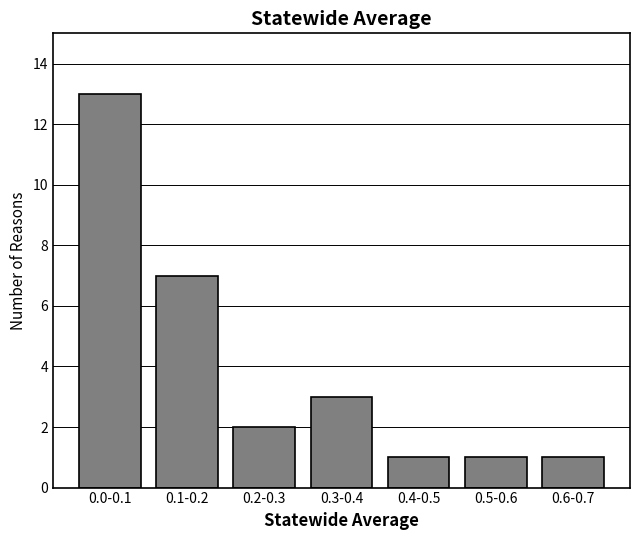

Reading right to left, transcribe all the data shown in this chart.

0.6-0.7=1	0.5-0.6=1	0.4-0.5=1	0.3-0.4=3	0.2-0.3=2	0.1-0.2=7	0.0-0.1=13